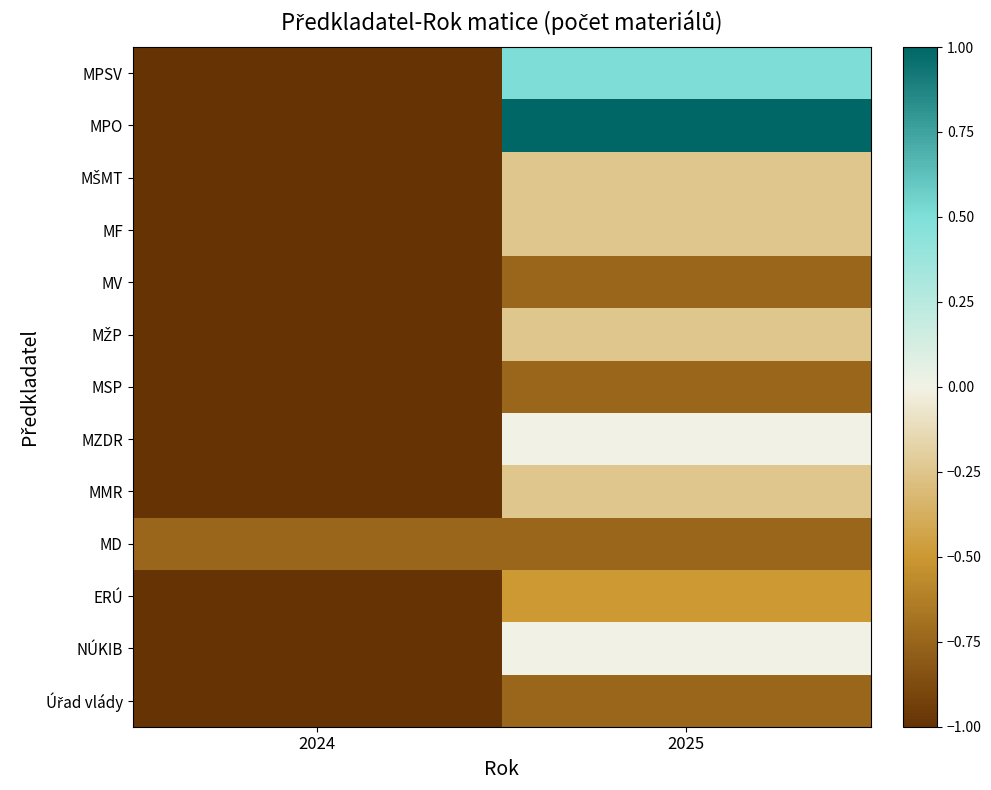

What is the minimum value shown in the chart?

-1.0